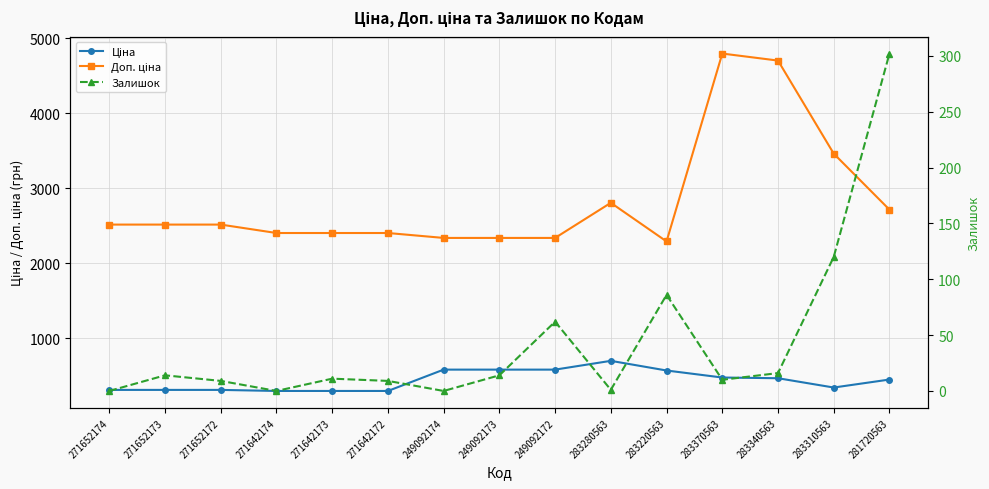

At how many categories does at least one series exceed 2719?

4